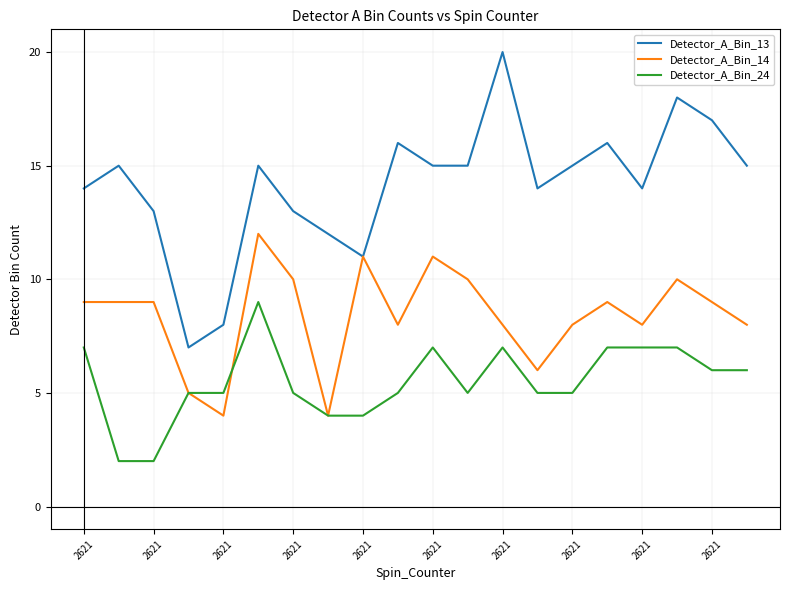

Which series has the largest total across all categories?

Detector_A_Bin_13